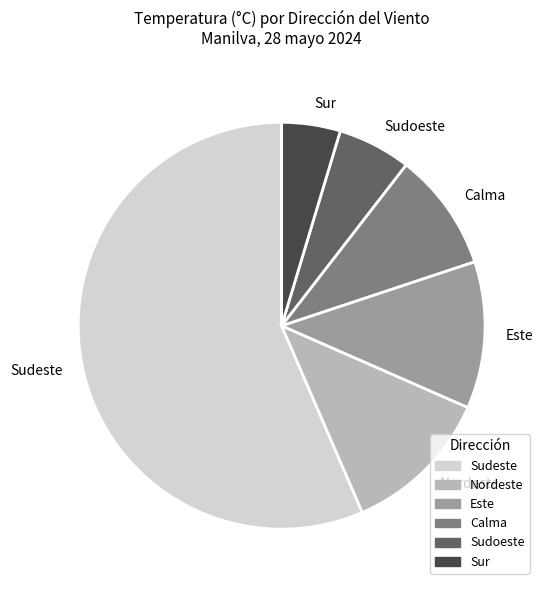

Which has a higher value, Nordeste or Sudoeste?

Nordeste